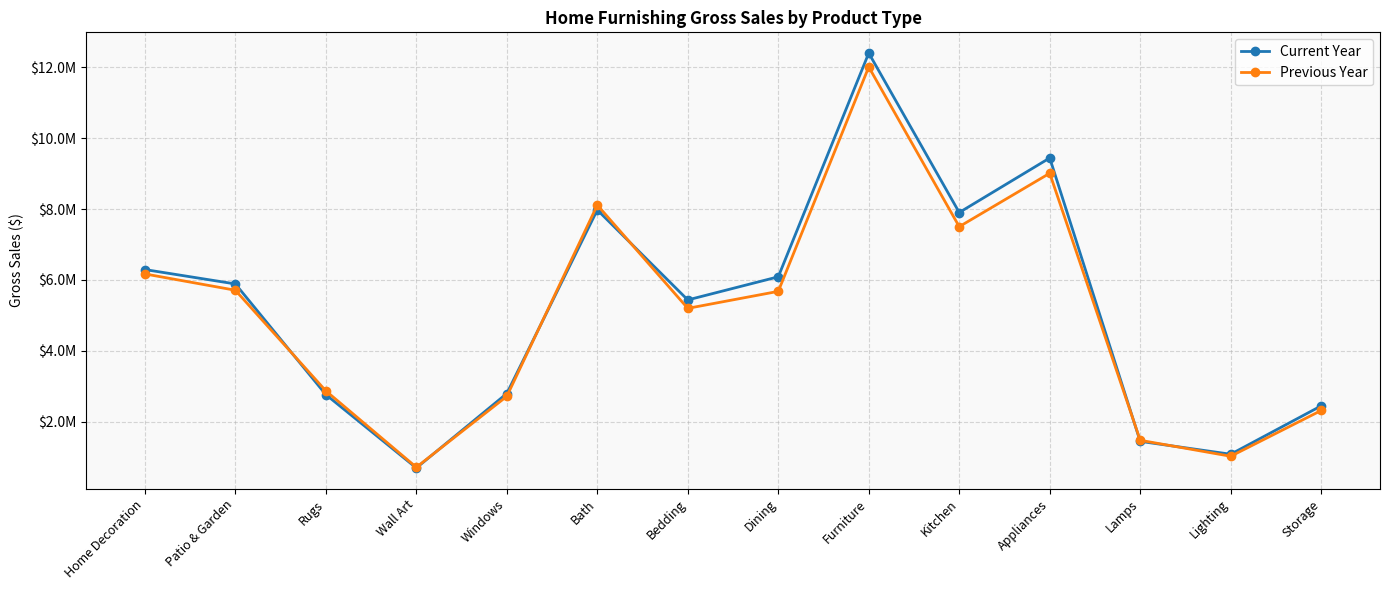

How many data points in Current Year are above 5887900?

6